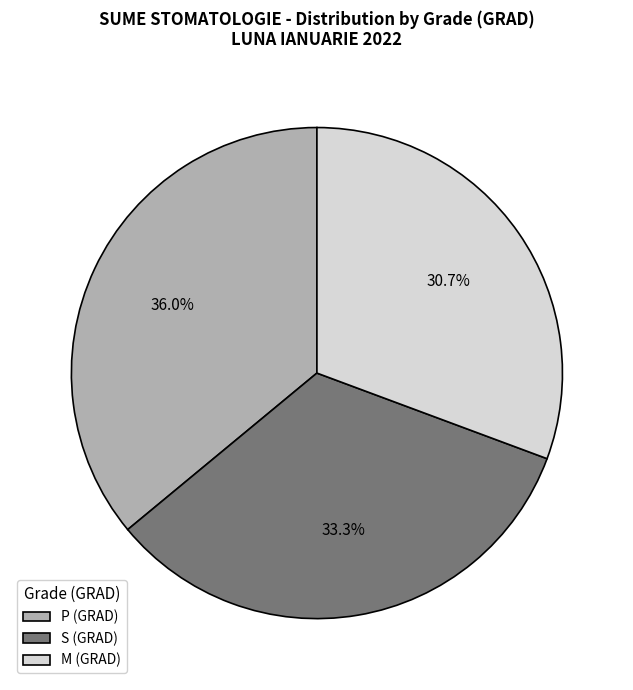

To the nearest percent, what is the average slice percentage?

33%